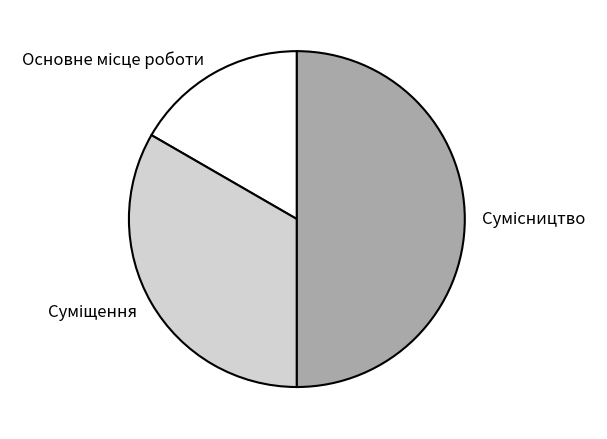

Which has a higher value, Основне місце роботи or Сумісництво?

Сумісництво